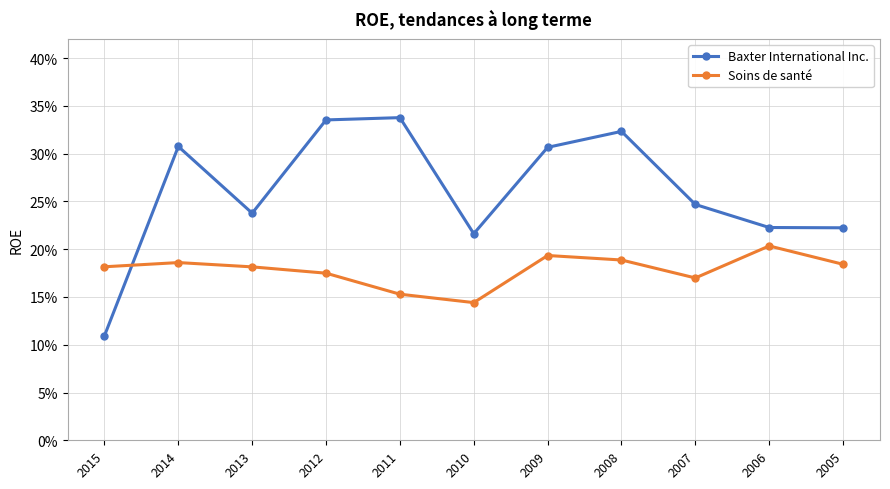

Between 2011 and 2006, which is larger?

2011